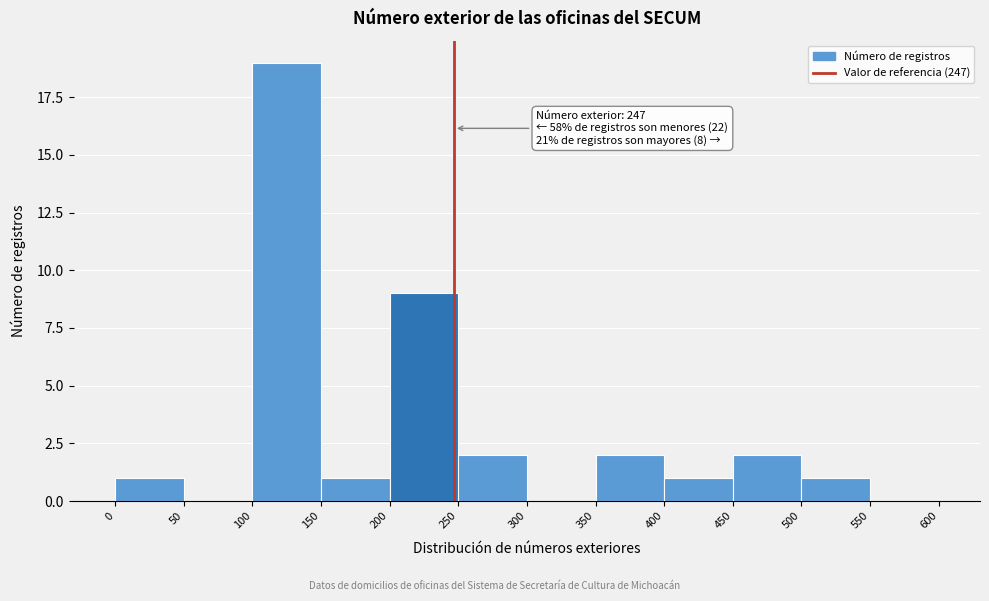

Which range on the x-axis has the tallest bar?

100 to 150